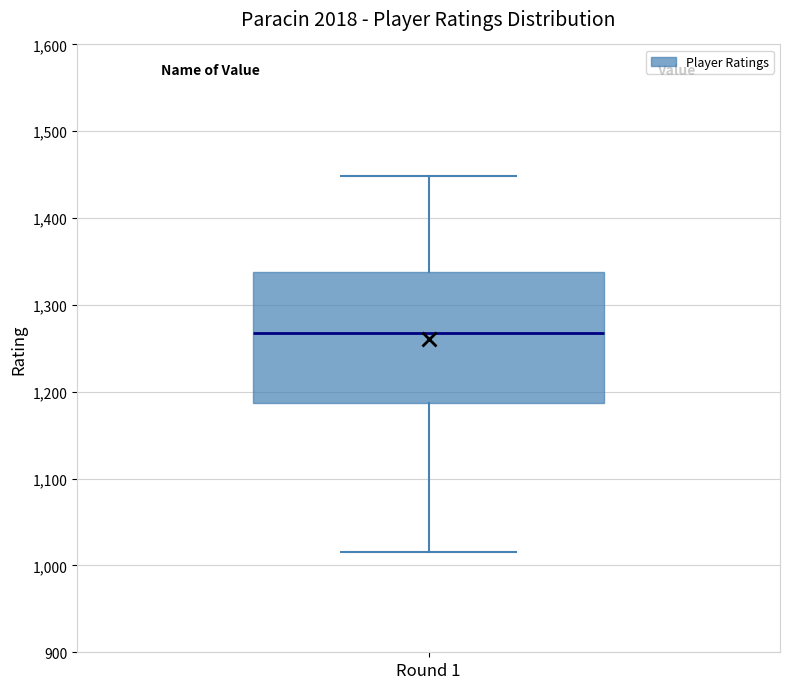

Where is the lower edge of the box for Round 1 on the y-axis? The values are not printed on the chart, so give them approximately, as read against the axis.

1190